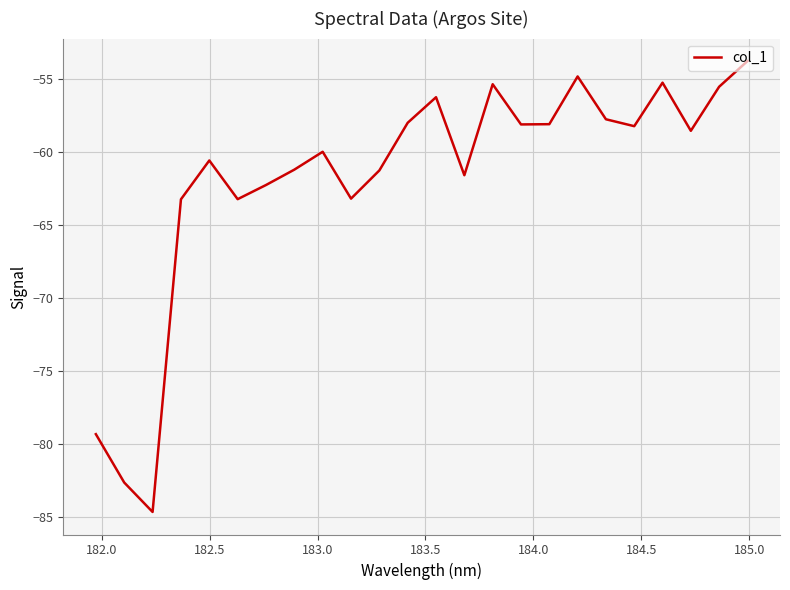

What is the maximum value shown in the chart?

-53.8